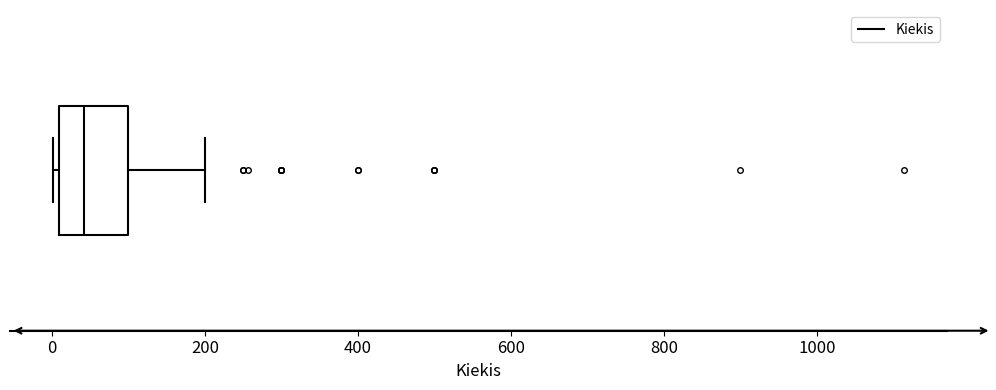

Transcribe this box plot: give where the median line is, the range the box spans, and where the two whiskers end, as read against the x-axis. The values are not printed on the chart, so give them approximately, as read against the axis.

median 40, box 20 to 100, whiskers 0 to 200